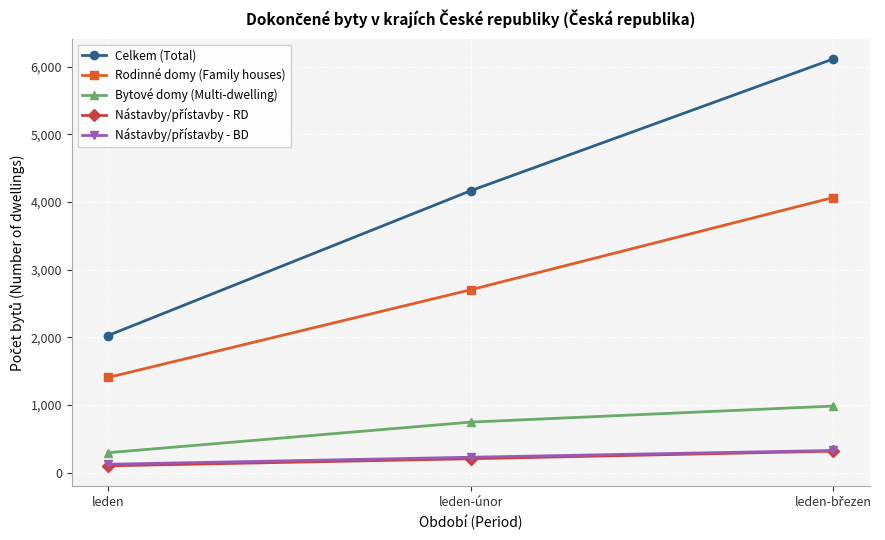

What is the difference between the maximum and minimum values in the Celkem (Total) series?

4086